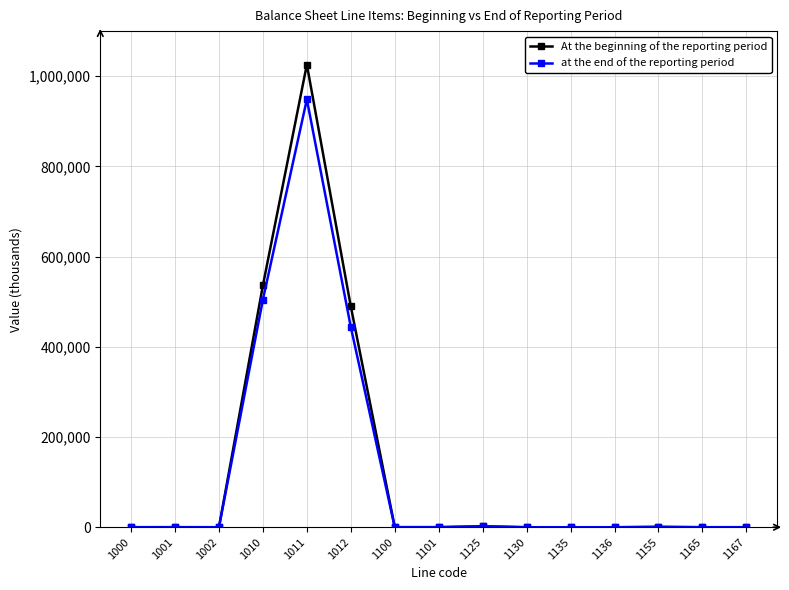

True or false: at the end of the reporting period has more than 0 points higher than both neighbors.

True